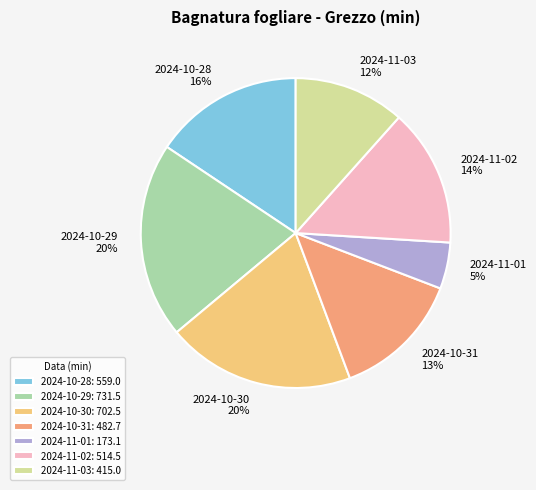

To the nearest percent, what is the average slice percentage?

14%